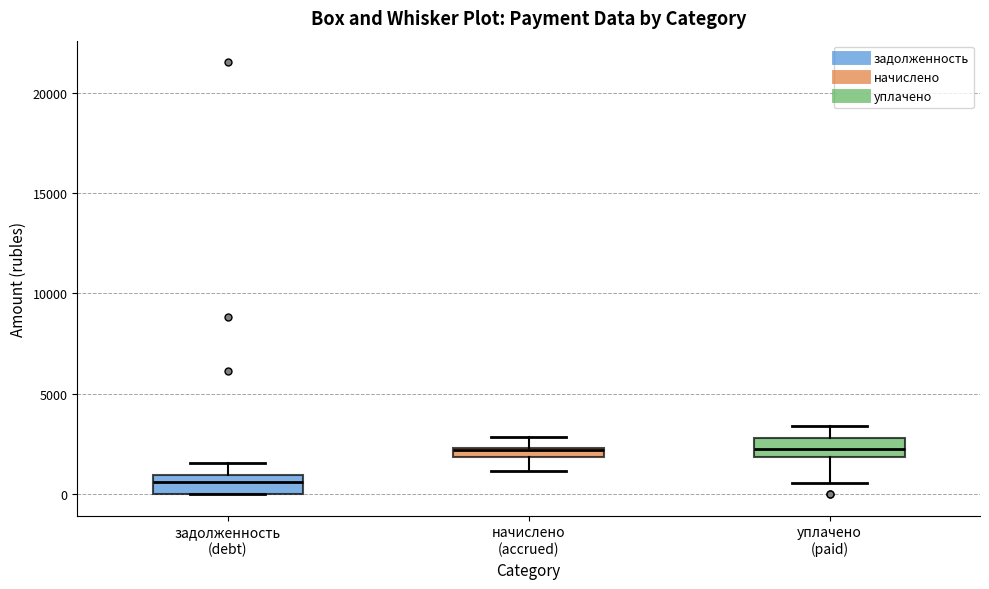

Where is the upper edge of the box for начислено (accrued) on the y-axis? The values are not printed on the chart, so give them approximately, as read against the axis.

2500